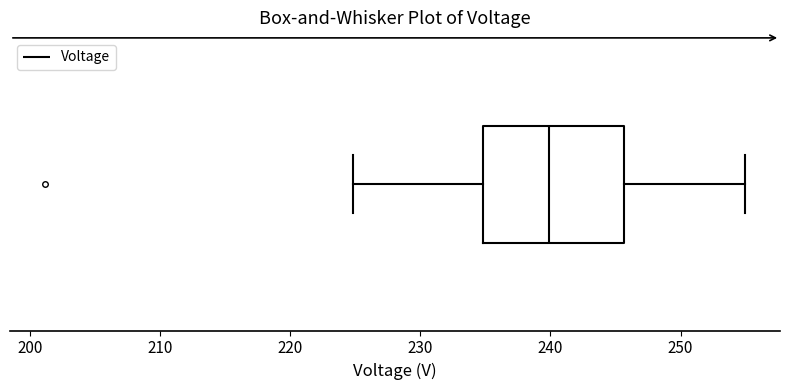

Transcribe this box plot: give where the median line is, the range the box spans, and where the two whiskers end, as read against the x-axis. The values are not printed on the chart, so give them approximately, as read against the axis.

median 240, box 235 to 246, whiskers 225 to 255